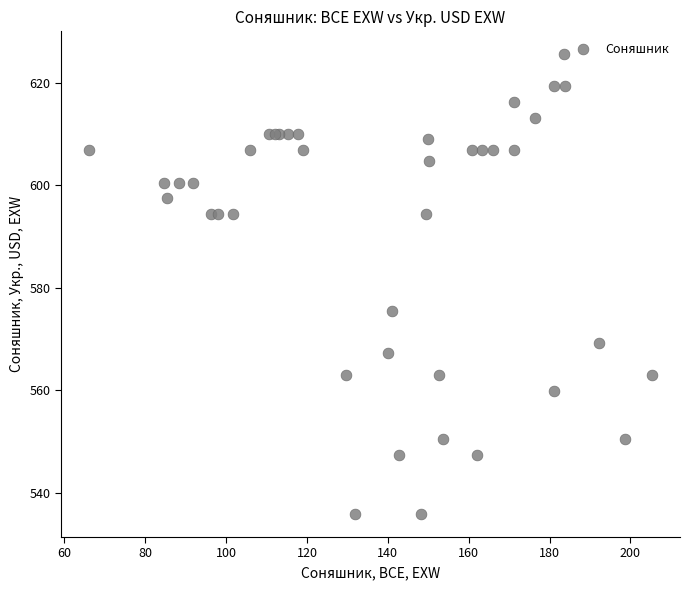

What Y value in the scatter plot is closest to 580?

575.5